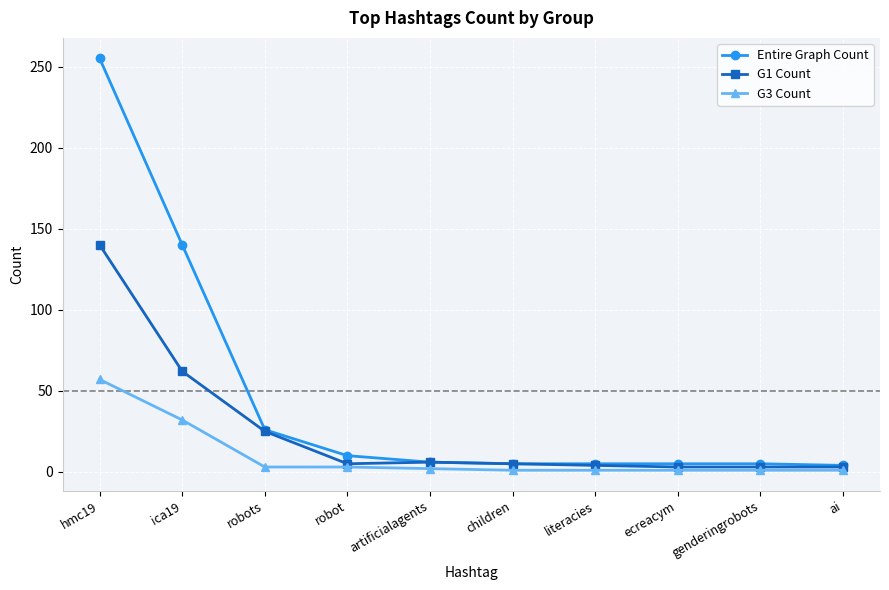

What value does the Entire Graph Count series have at ai?

4